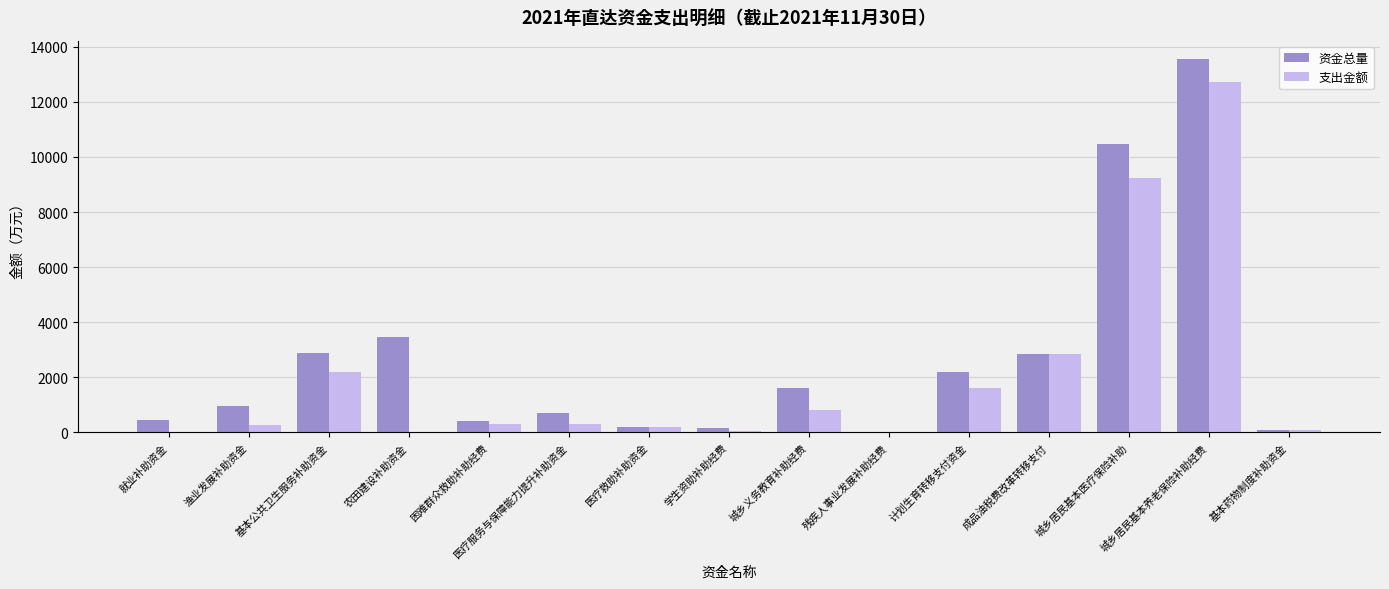

Are the bars grouped side by side (vs. stacked)?

Yes